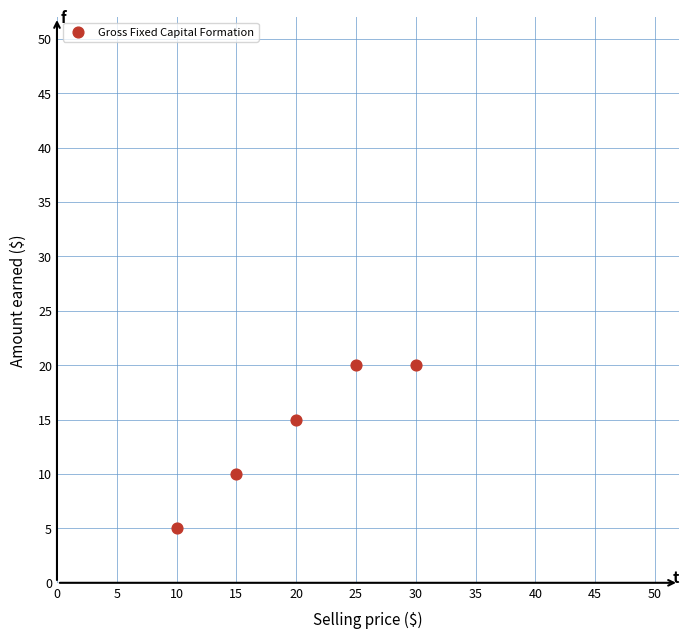

What Y value in the scatter plot is closest to 12?

10